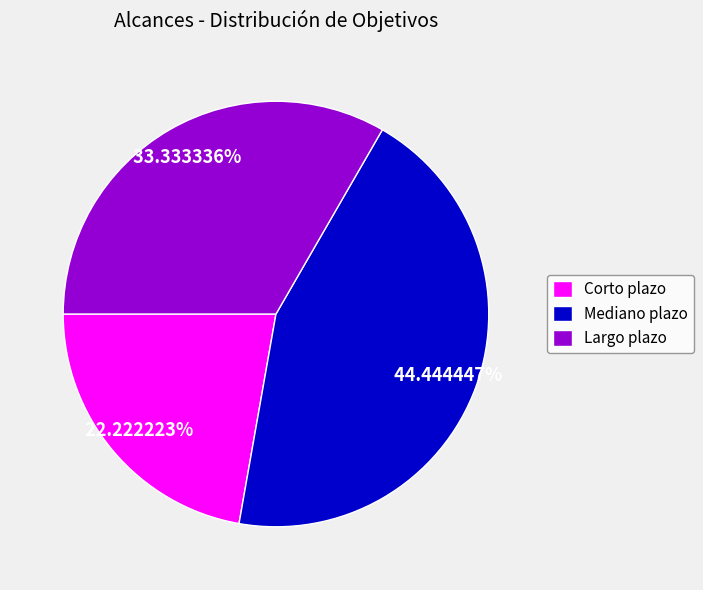

Does any single category account for the majority?

No